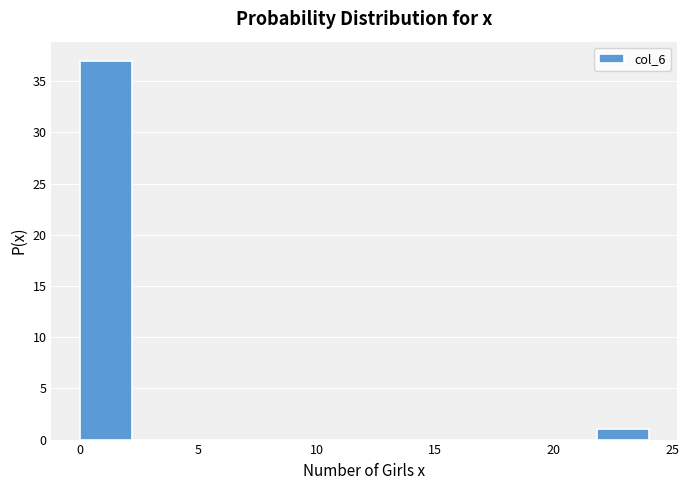

What is the height of the bar covering 0.0 to 2.0 on the x-axis? Neither the bar edges nor the heights are printed on the chart, so give them approximately, as read against the axes.

37